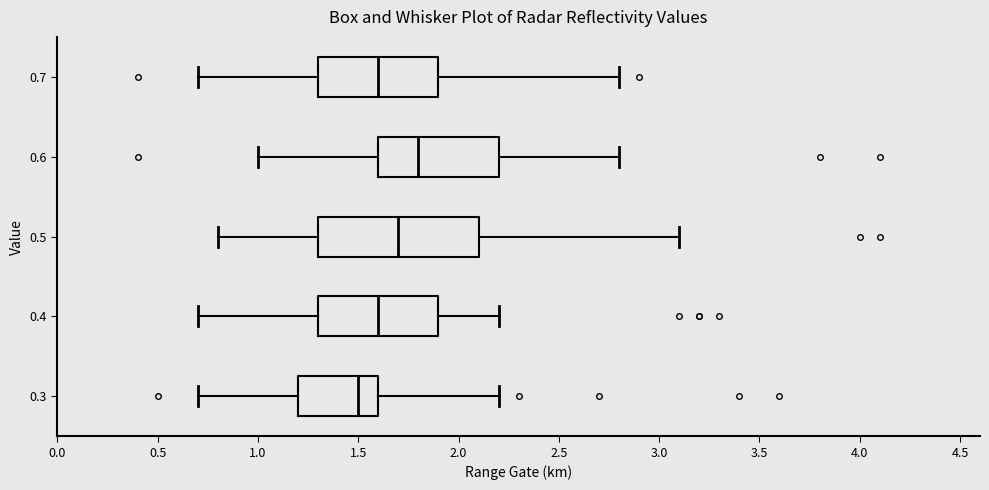

Reading bottom to top, transcribe this box plot: for each box, give where its median line is, the range the box spans, and where its two whiskers end, as read against the x-axis. The values are not printed on the chart, so give them approximately, as read against the axis.

0.3: median 1.5, box 1.2 to 1.6, whiskers 0.7 to 2.2
0.4: median 1.6, box 1.3 to 1.9, whiskers 0.7 to 2.2
0.5: median 1.7, box 1.3 to 2.1, whiskers 0.8 to 3.1
0.6: median 1.8, box 1.6 to 2.2, whiskers 1.0 to 2.8
0.7: median 1.6, box 1.3 to 1.9, whiskers 0.7 to 2.8